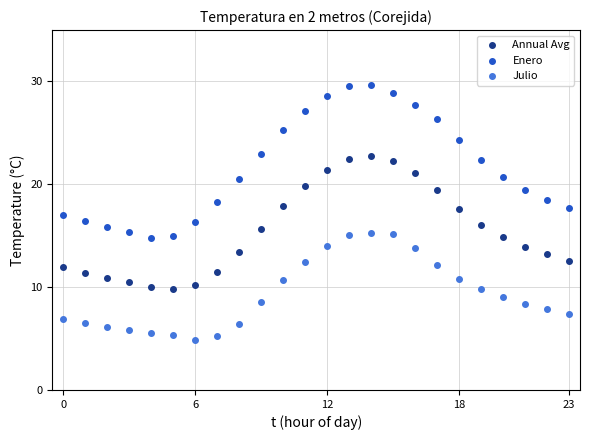

Across all data points, what is the range of Y values (max minus min)?

24.7